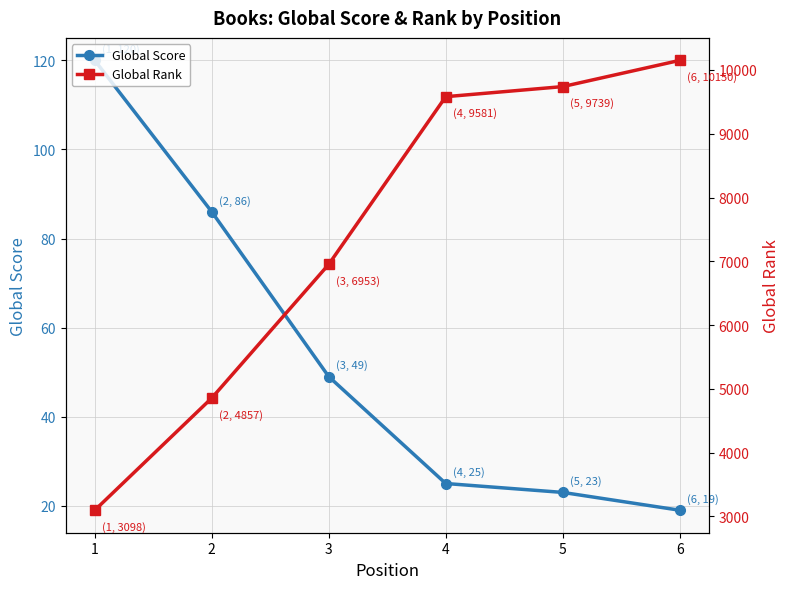

What is the maximum value shown in the chart?

10150